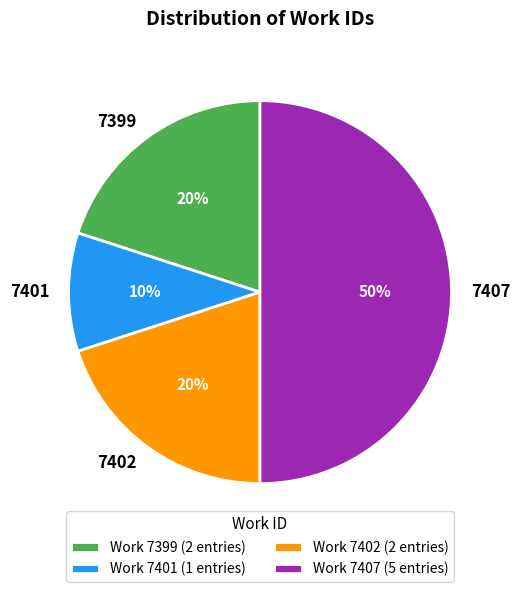

What is the ratio of the value at 7401 to the value at 7402?

0.5